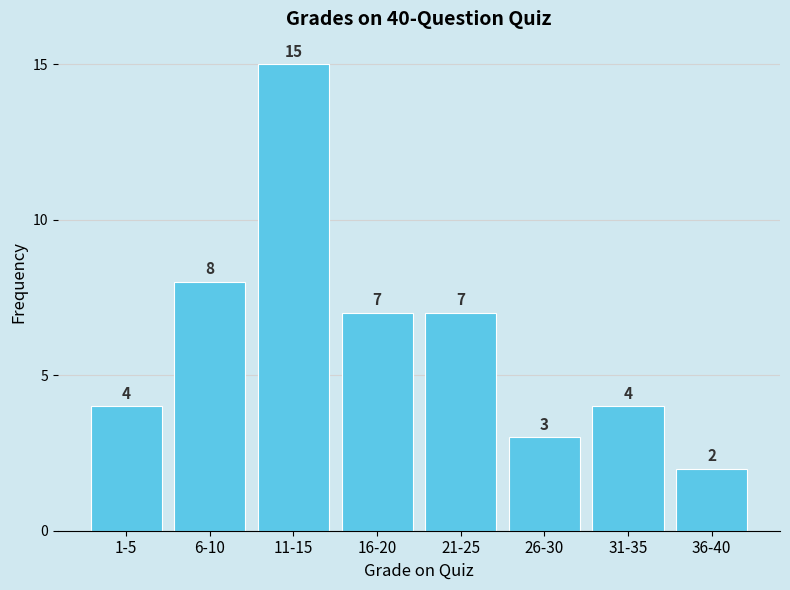

Reading right to left, list all the values displayed in this chart.

36-40=2	31-35=4	26-30=3	21-25=7	16-20=7	11-15=15	6-10=8	1-5=4